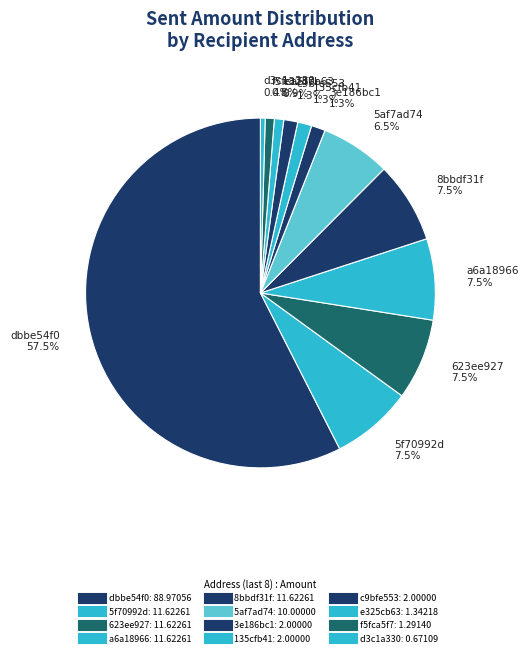

How many slices are in this pie chart?

12